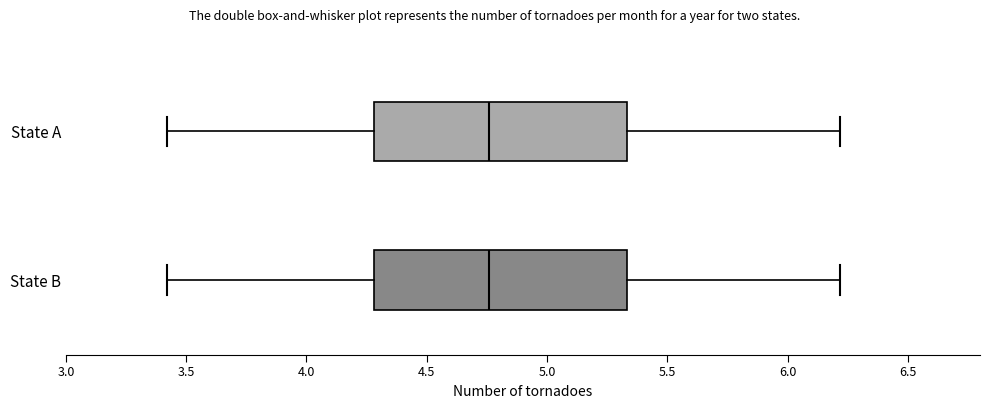

Where is the right edge of the box for State B on the x-axis? The values are not printed on the chart, so give them approximately, as read against the axis.

5.35